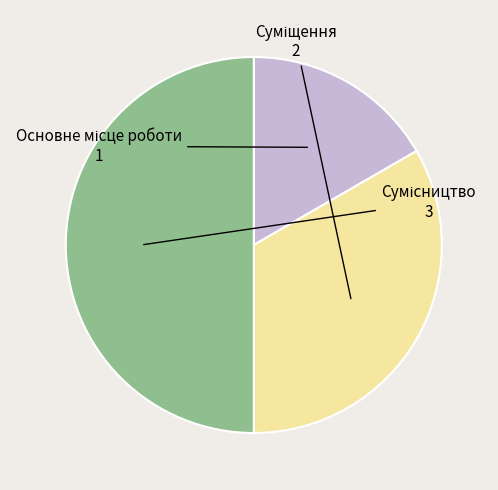

What percentage do Сумісництво and Основне місце роботи together represent?

66.7%